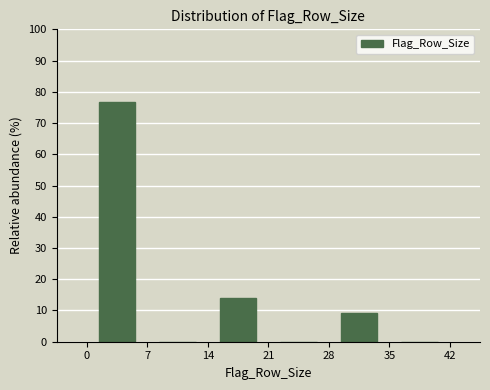

Reading left to right, list every bar in this chart as the range it spans on the x-axis followed by its height. The values are not printed on the chart, so give them approximately, as read against the axis.

0 to 7: 77
7 to 14: 0
14 to 21: 14
21 to 28: 0
28 to 35: 9
35 to 42: 0